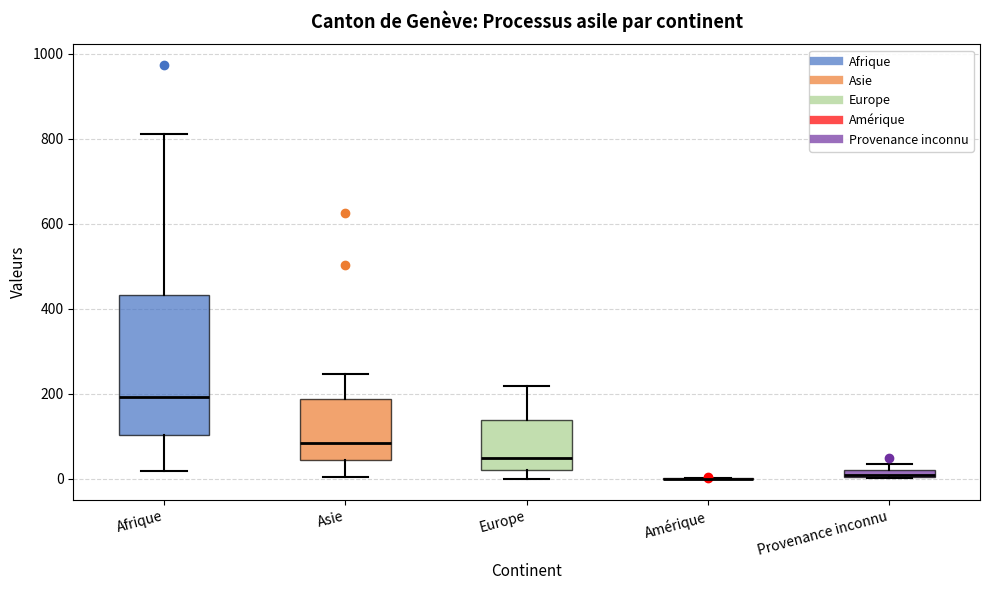

Where is the upper edge of the box for Provenance inconnu on the y-axis? The values are not printed on the chart, so give them approximately, as read against the axis.

20